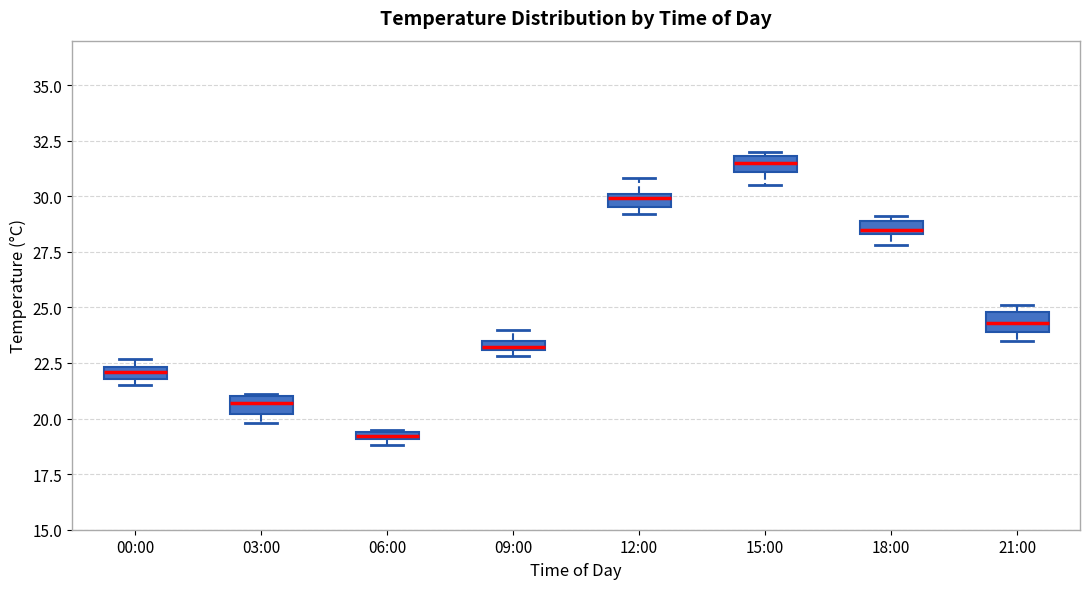

Where is the upper edge of the box for 00:00 on the y-axis? The values are not printed on the chart, so give them approximately, as read against the axis.

22.5